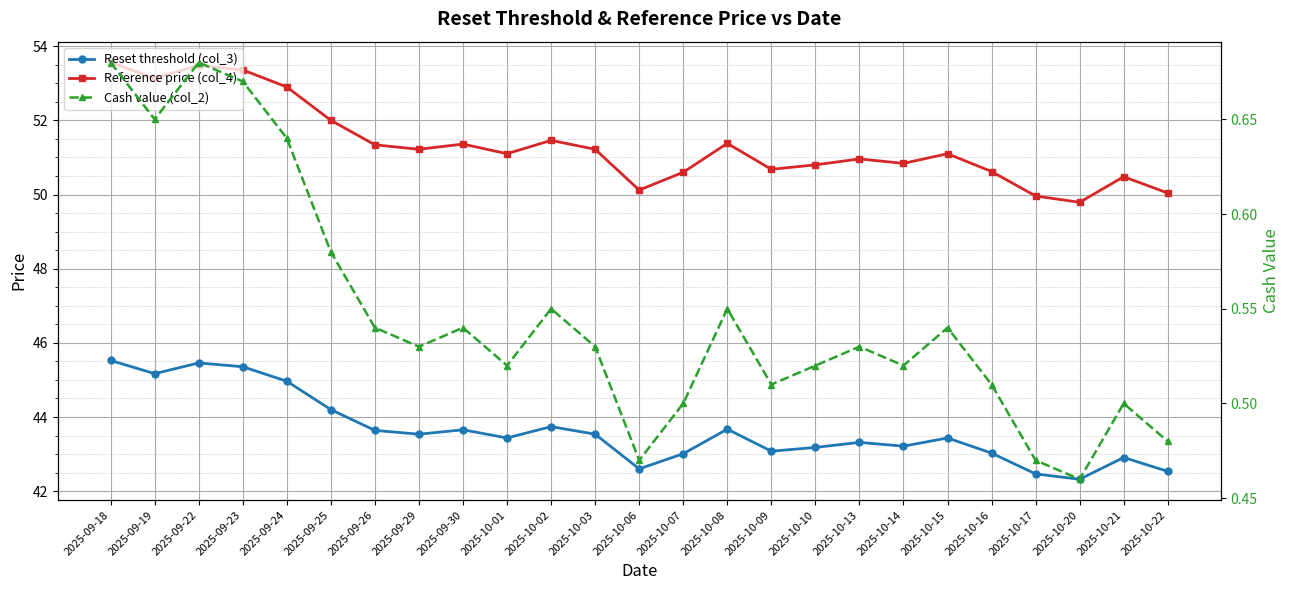

Which series has the largest range (max minus min)?

Reference price (col_4)